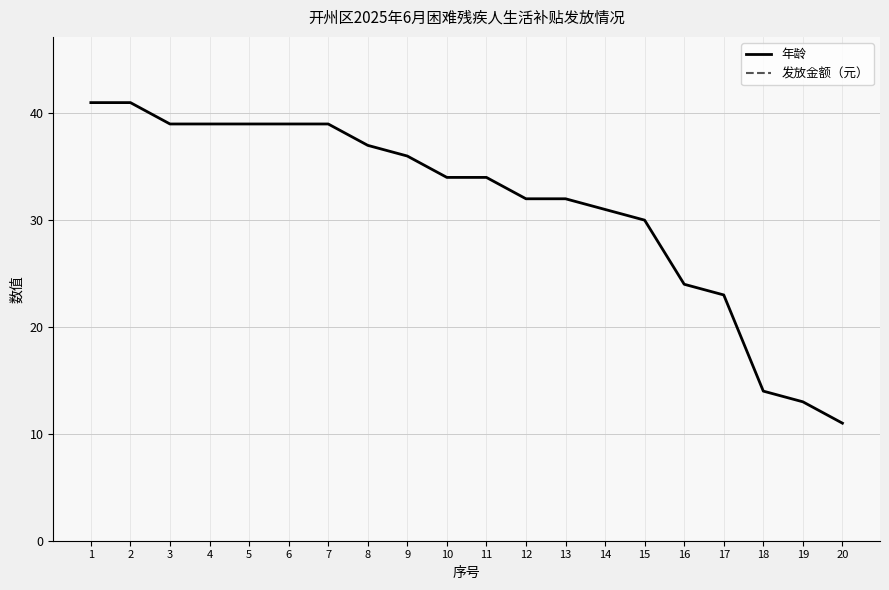

True or false: 年龄 has a value of 14 at 2.

False